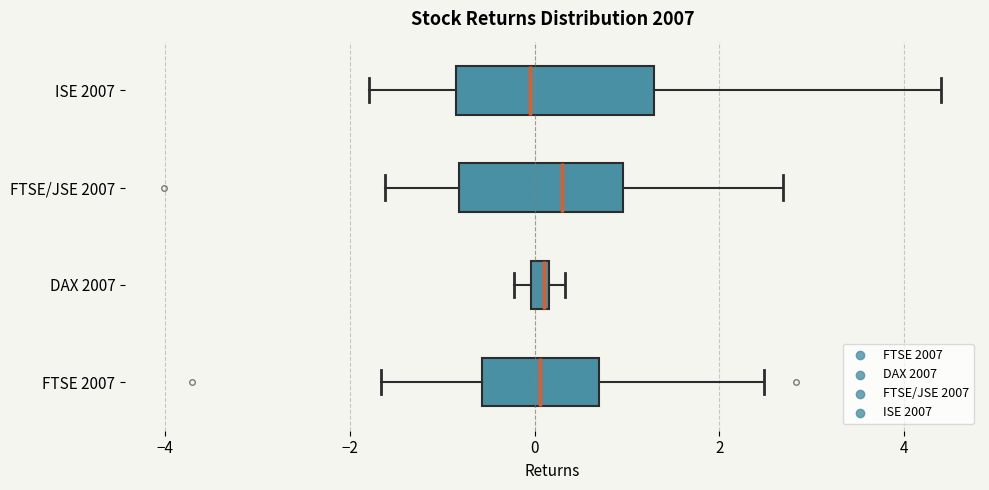

Where is the right edge of the box for DAX 2007 on the x-axis? The values are not printed on the chart, so give them approximately, as read against the axis.

0.2